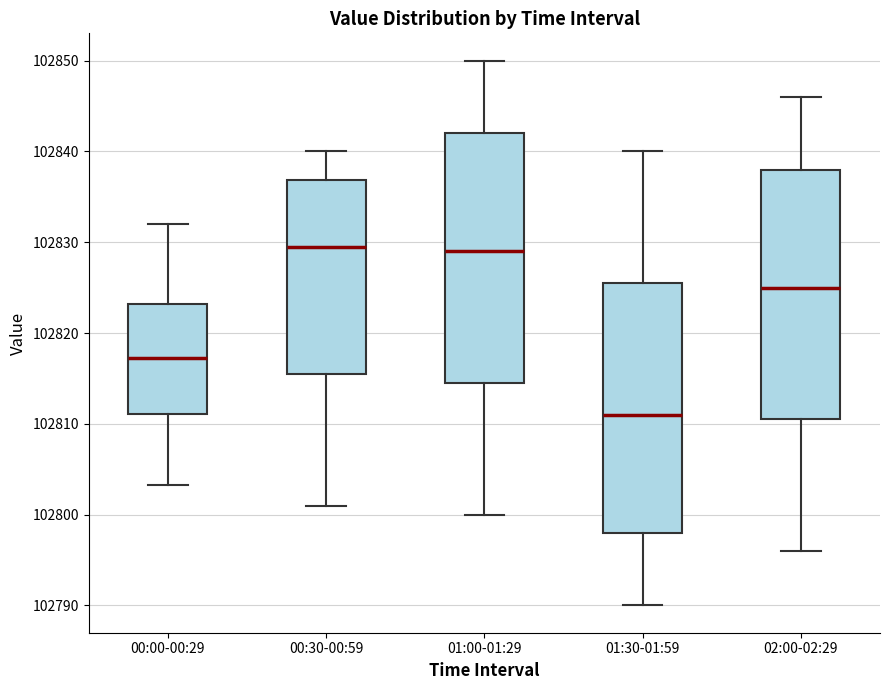

Where is the lower edge of the box for 01:30-01:59 on the y-axis? The values are not printed on the chart, so give them approximately, as read against the axis.

102798